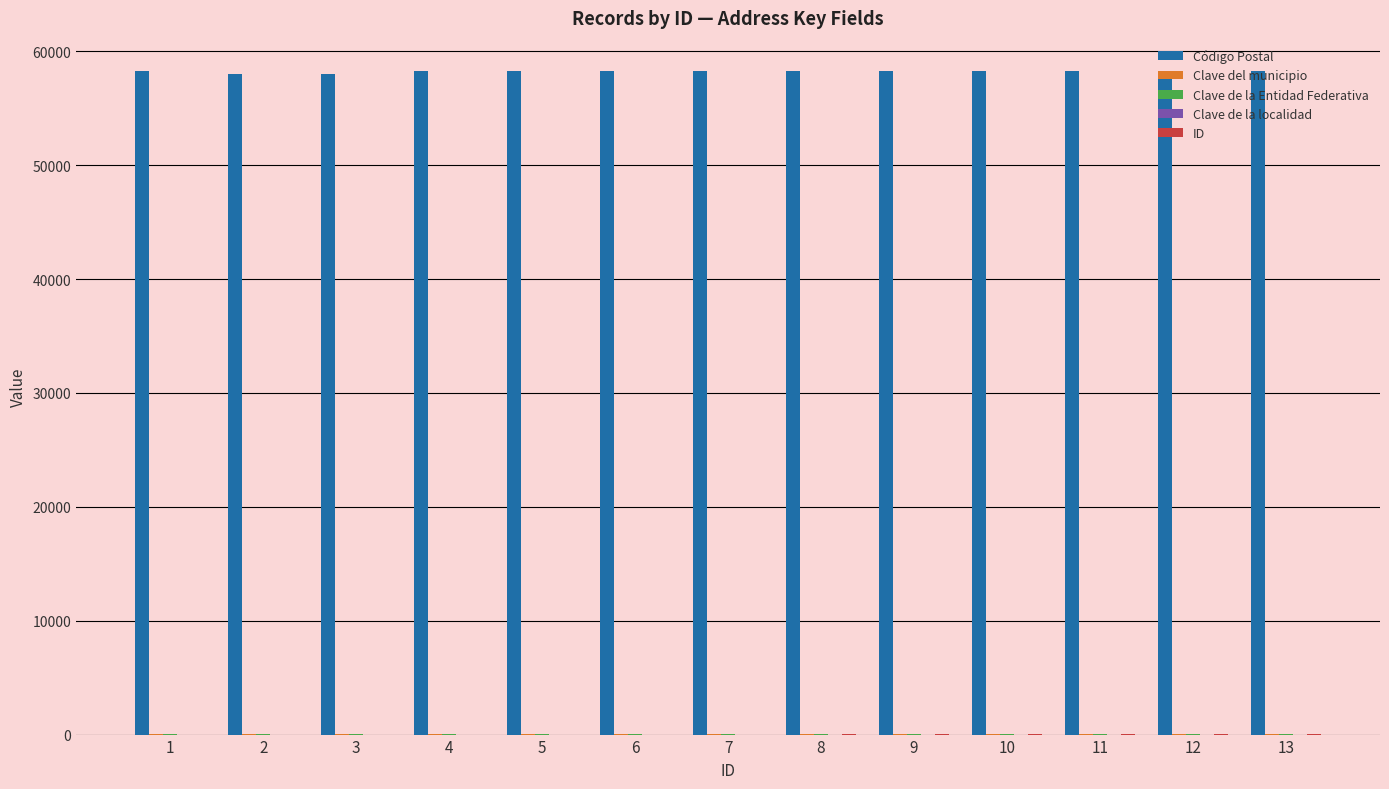

How many data points does each series have?

13